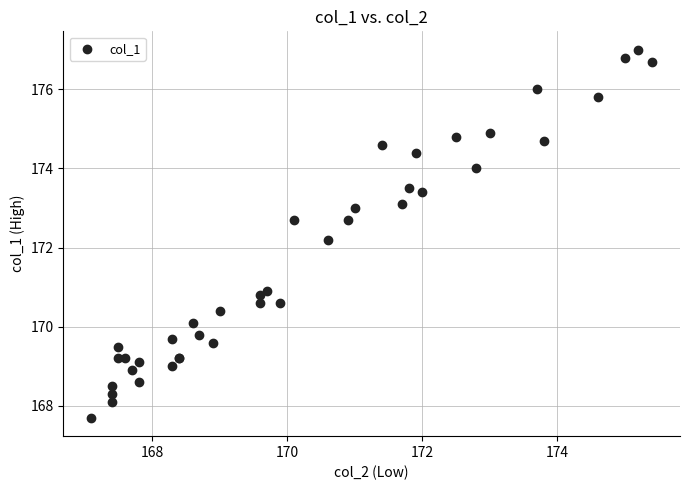

What Y value in the scatter plot is closest to 172?

172.2